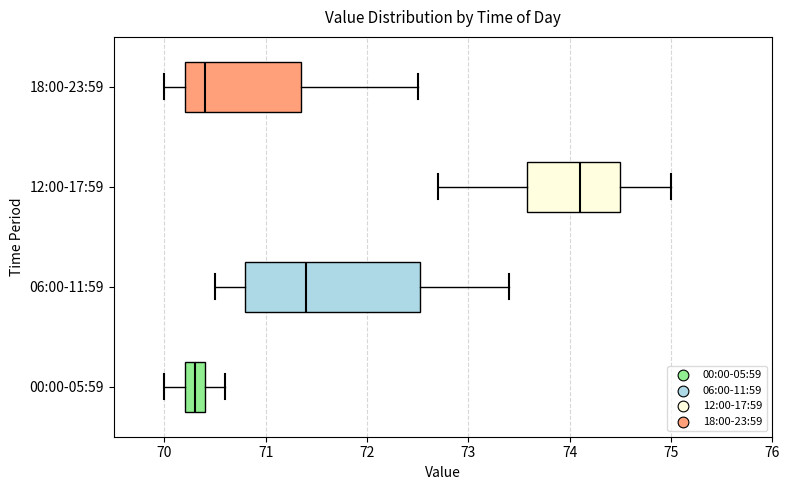

Reading bottom to top, read every box against the x-axis: the position of its median line, the range the box covers, and the ends of its whiskers. The values are not printed on the chart, so give them approximately, as read against the axis.

00:00-05:59: median 70.3, box 70.2 to 70.4, whiskers 70.0 to 70.6
06:00-11:59: median 71.4, box 70.8 to 72.5, whiskers 70.5 to 73.4
12:00-17:59: median 74.1, box 73.6 to 74.5, whiskers 72.7 to 75.0
18:00-23:59: median 70.4, box 70.2 to 71.4, whiskers 70.0 to 72.5